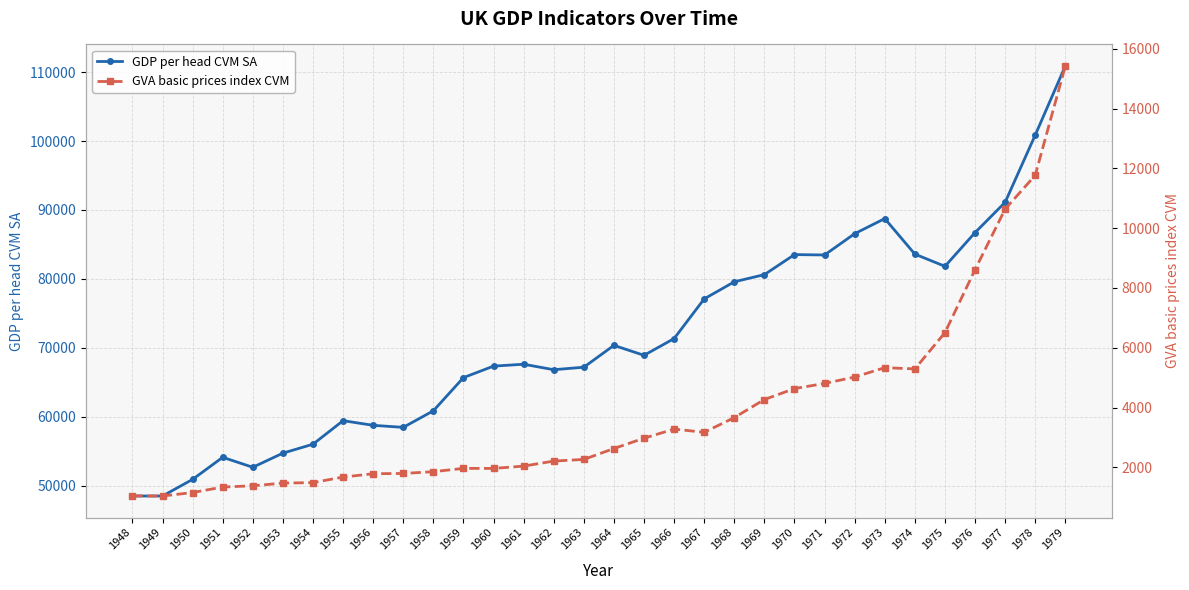

How many data points in GVA basic prices index CVM are less than 2633?

16